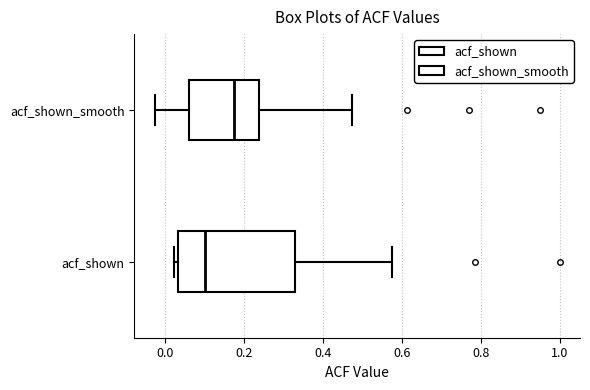

Which box's median line is the furthest to the right?

acf_shown_smooth